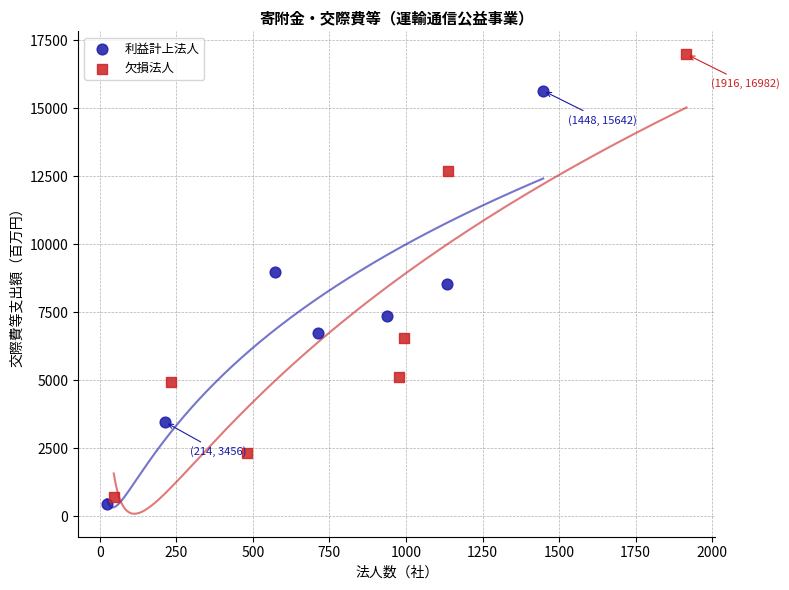

Which series has the widest spread of Y values?

欠損法人